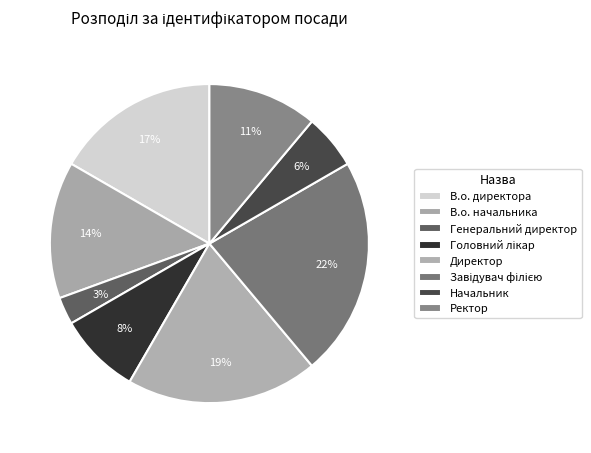

How many slices are in this pie chart?

8